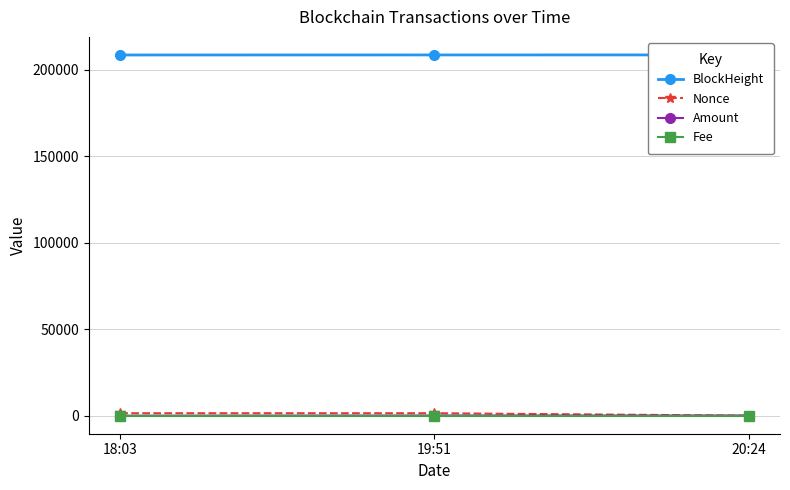

What position from the right is 19:51?

2